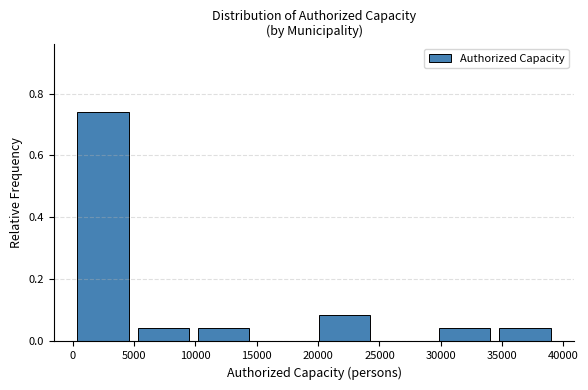

Over which range of the x-axis is the bar tallest?

0 to 5000